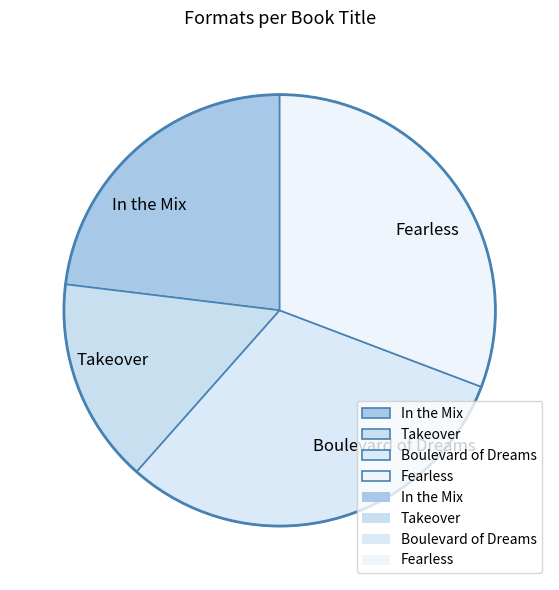

How many segments does this pie chart have?

4